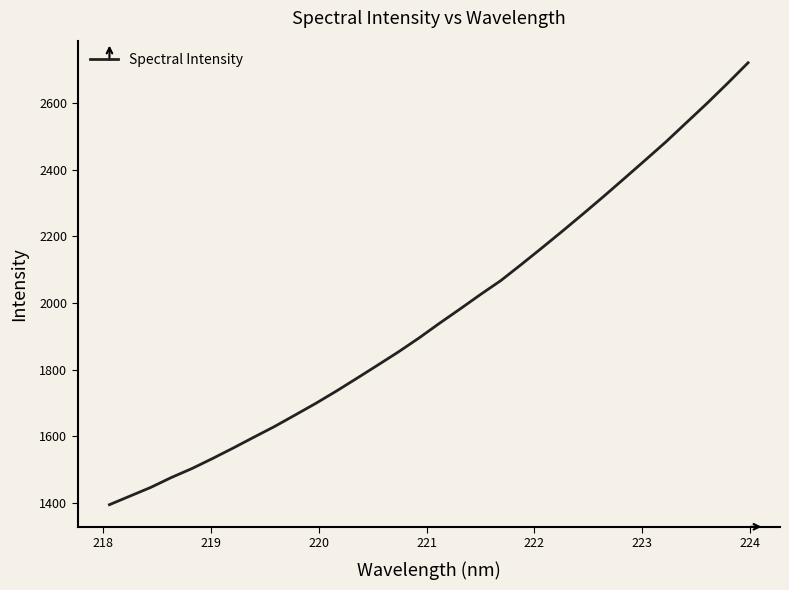

What is the smallest value displayed?

1395.3